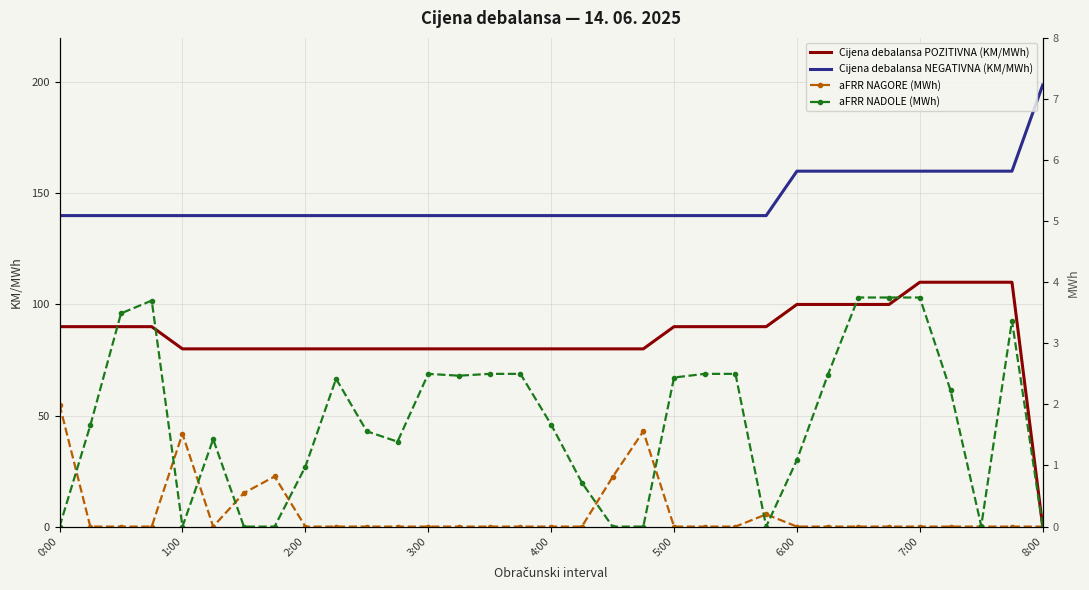

How many times do aFRR NAGORE (MWh) and aFRR NADOLE (MWh) cross each other?

9